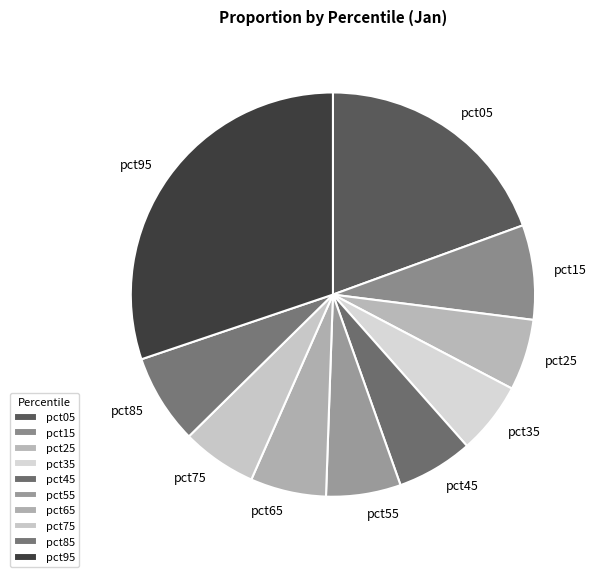

Which slice is the largest?

pct95